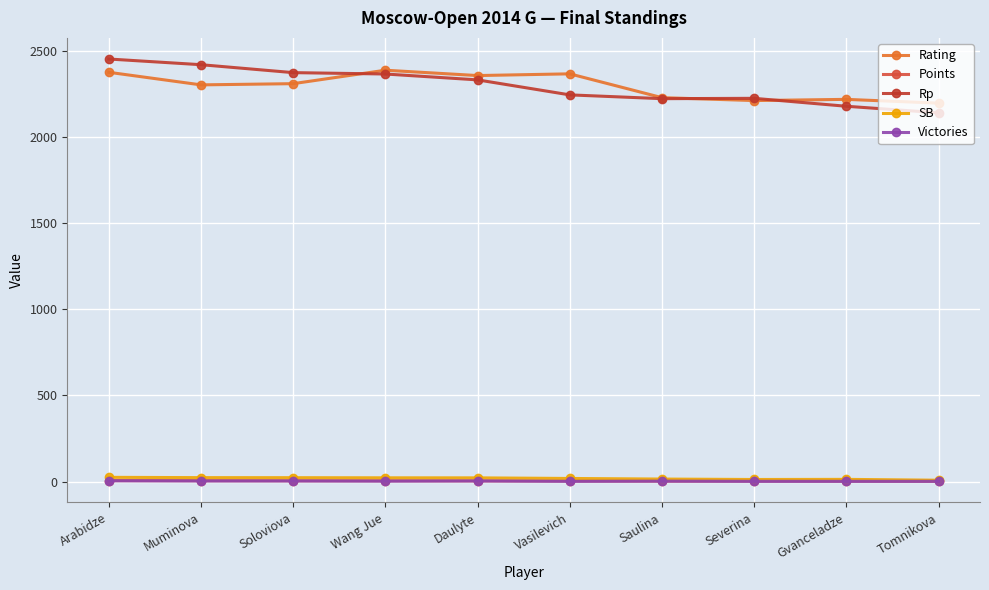

The Points series shows 5.0 at Daulyte. True or false?

True